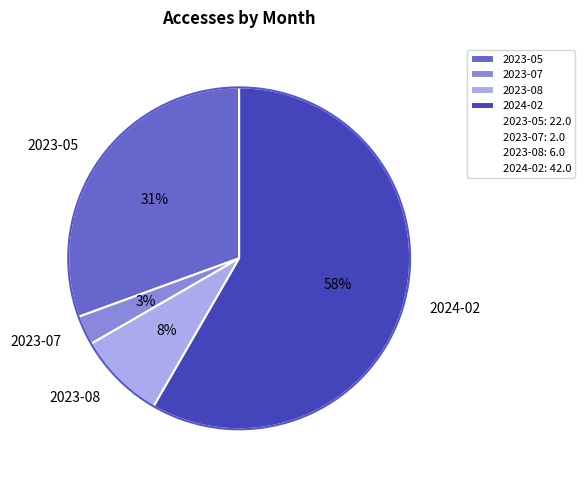

What percentage is the 2023-08 slice, to the nearest percent?

8%